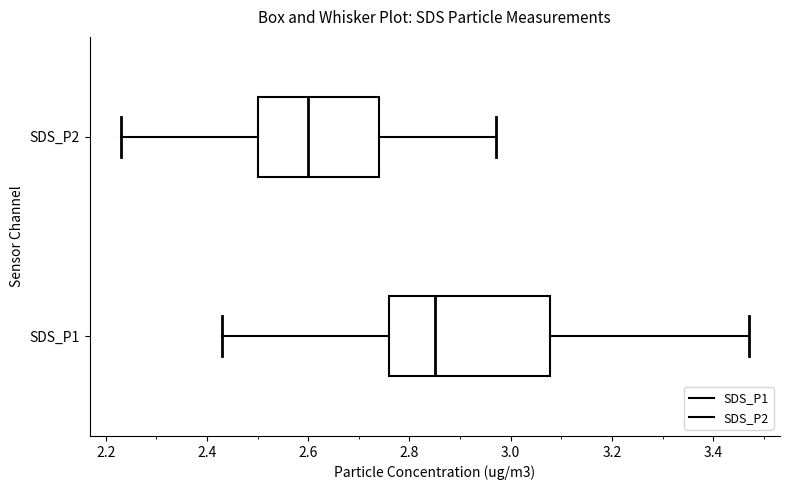

Which box's median line is the furthest to the left?

SDS_P2